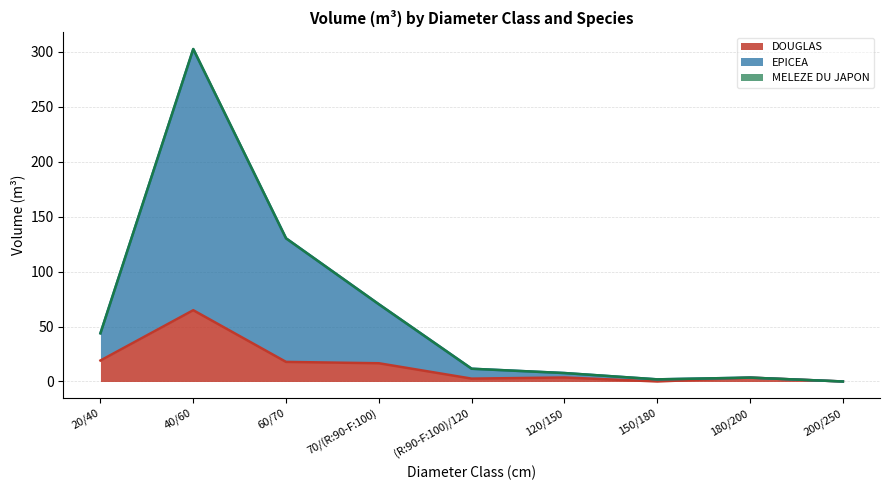

At which label does DOUGLAS reach its peak?

40/60